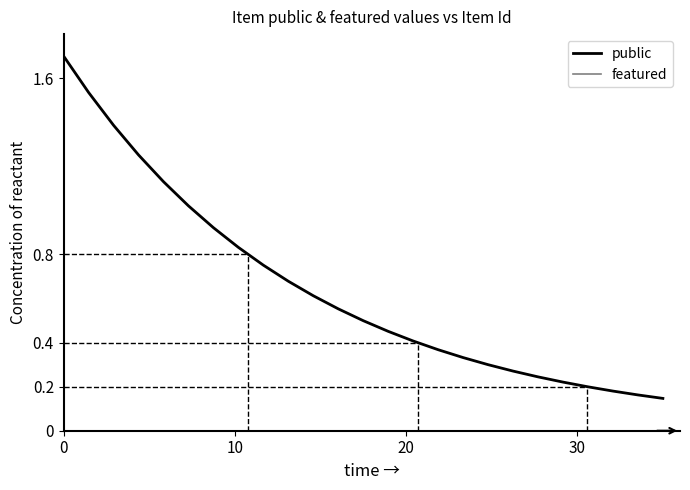

Rank the series by their average value, from lowest to highest.

featured, public